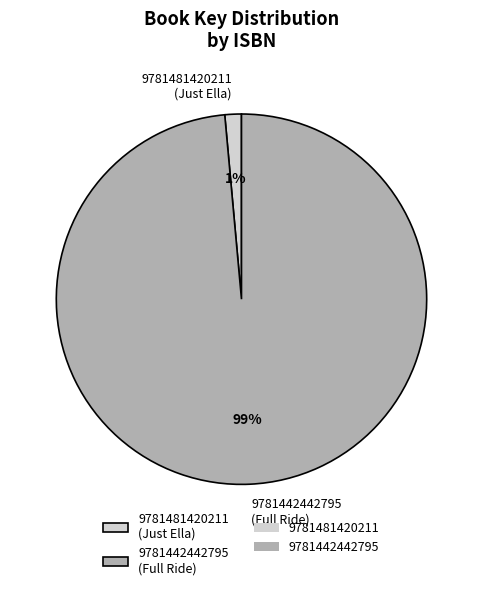

Is there any slice that represents more than half of the pie?

Yes